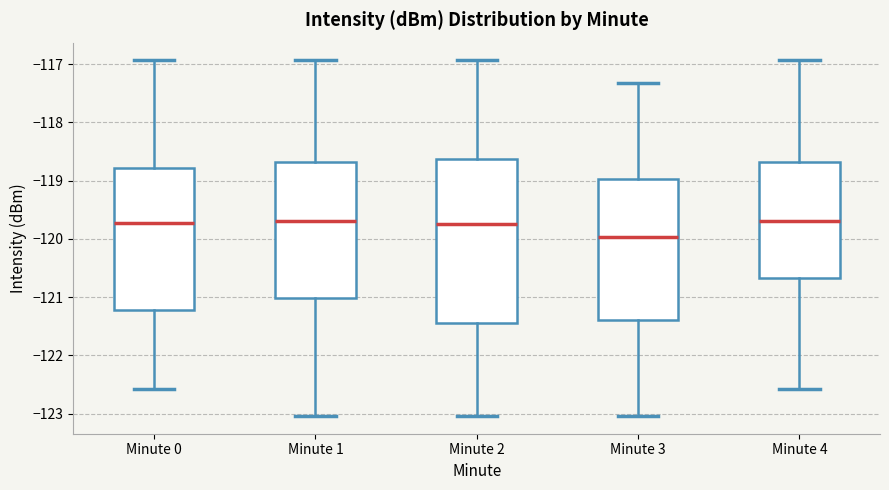

Reading left to right, read every box against the y-axis: the position of its median line, the range the box covers, and the ends of its whiskers. The values are not printed on the chart, so give them approximately, as read against the axis.

Minute 0: median -119.7, box -121.2 to -118.8, whiskers -122.6 to -116.9
Minute 1: median -119.7, box -121.0 to -118.7, whiskers -123.0 to -116.9
Minute 2: median -119.8, box -121.4 to -118.6, whiskers -123.0 to -116.9
Minute 3: median -120.0, box -121.4 to -119.0, whiskers -123.0 to -117.3
Minute 4: median -119.7, box -120.7 to -118.7, whiskers -122.6 to -116.9